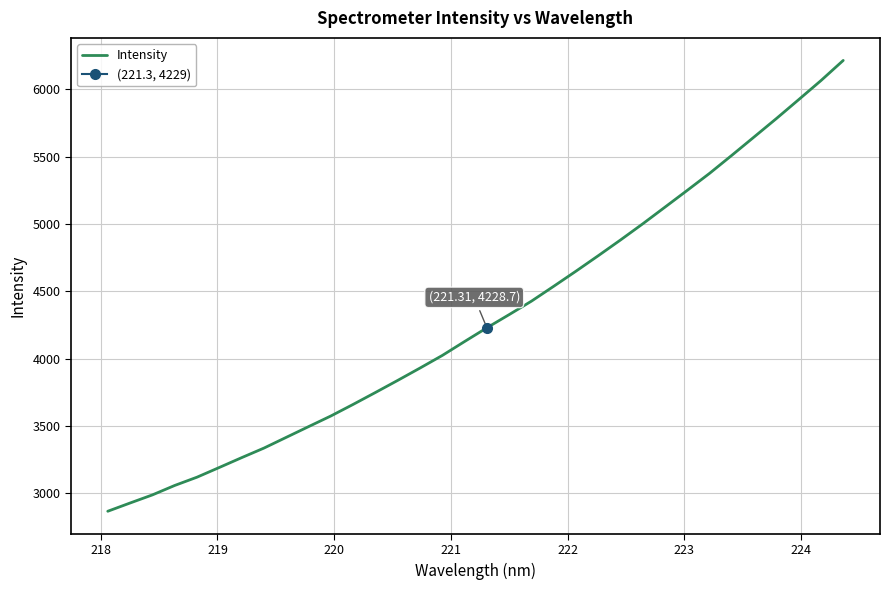

What is the highest value of the Intensity series?

6213.8